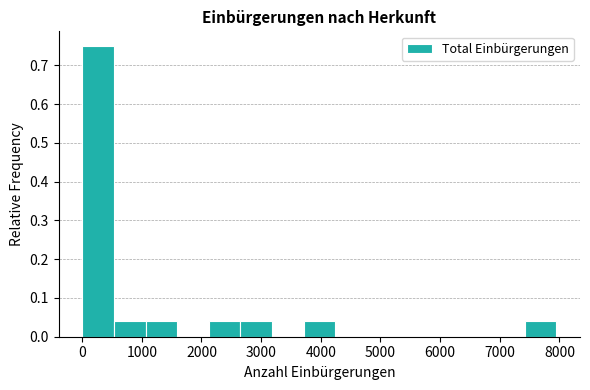

Reading left to right, transcribe this chart: for each bar, give the range it covers on the x-axis and its height. Neither the bar edges nor the heights are printed on the chart, so give them approximately, as read against the axes.

0 to 500: 0.75
500 to 1100: 0.04
1100 to 1600: 0.04
1600 to 2100: 0
2100 to 2700: 0.04
2700 to 3200: 0.04
3200 to 3700: 0
3700 to 4200: 0.04
4200 to 4800: 0
4800 to 5300: 0
5300 to 5800: 0
5800 to 6400: 0
6400 to 6900: 0
6900 to 7400: 0
7400 to 7900: 0.04